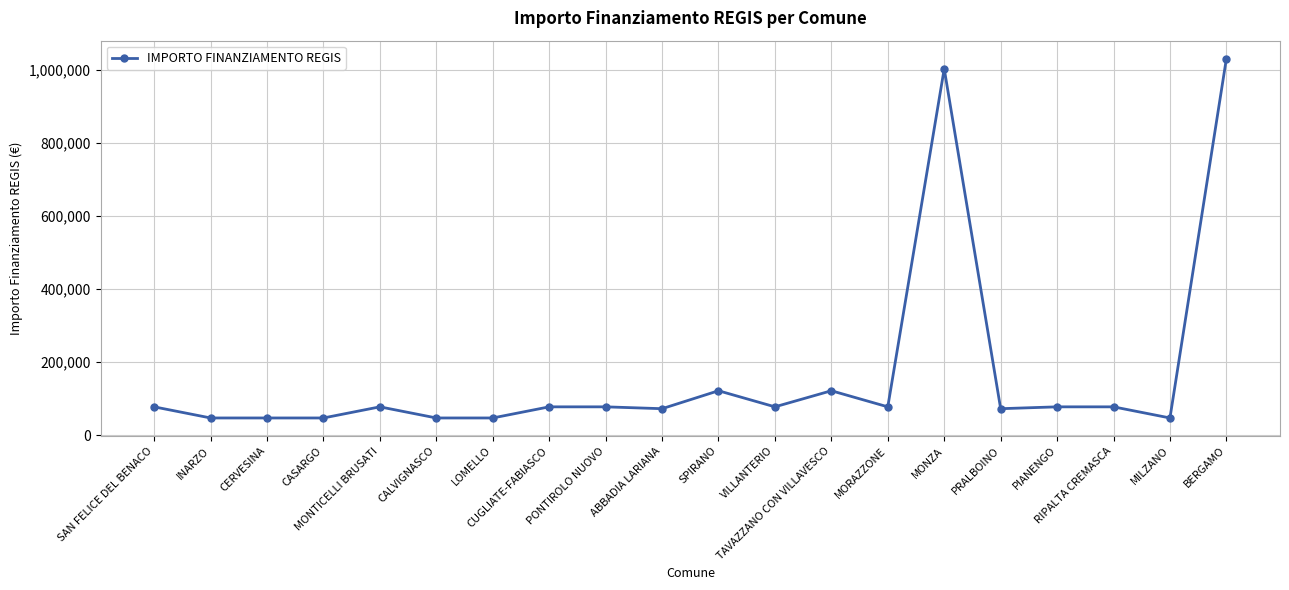

Read the value at RIPALTA CREMASCA, to the nearest 50.

77900